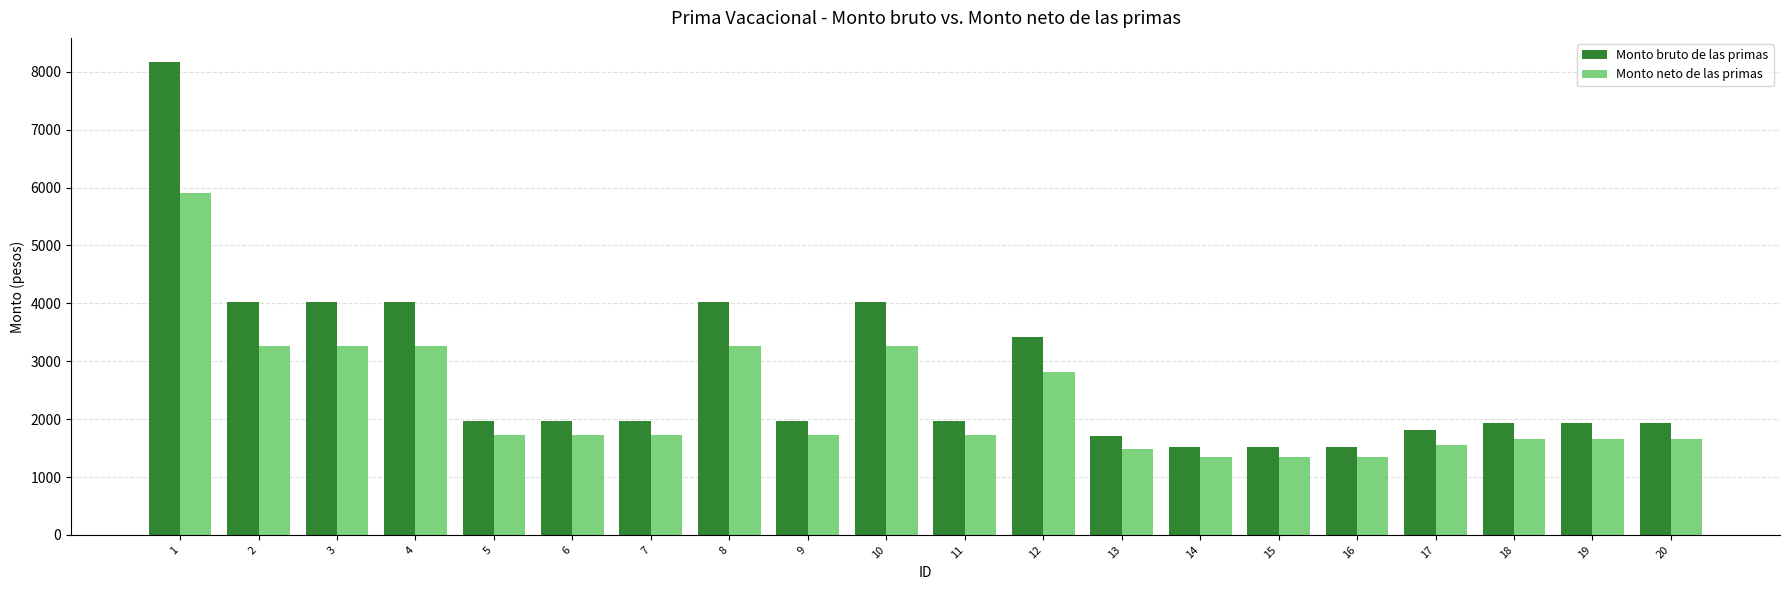

At which label does Monto neto de las primas reach its peak?

1